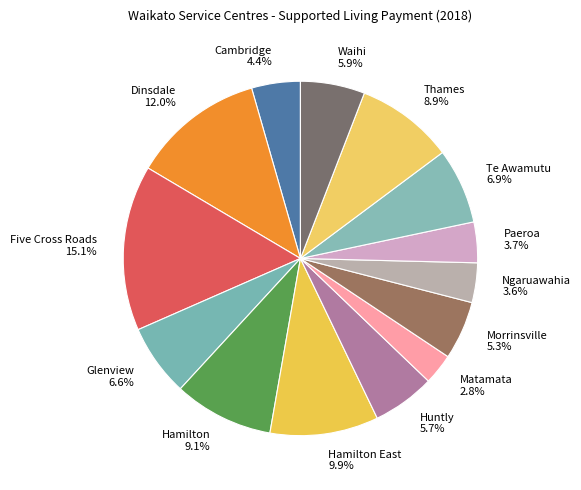

Does any single category account for the majority?

No